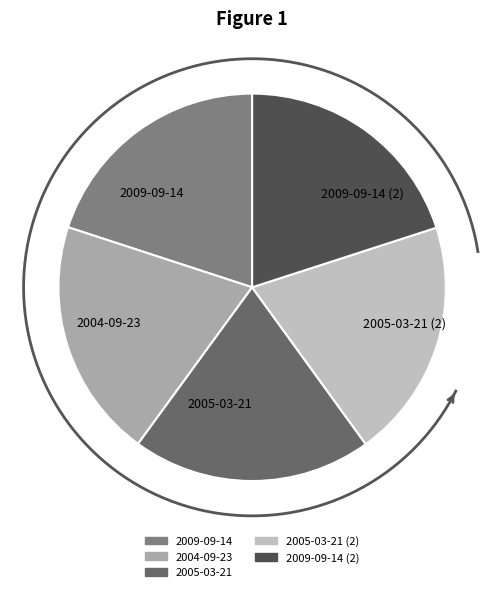

How many segments does this pie chart have?

5